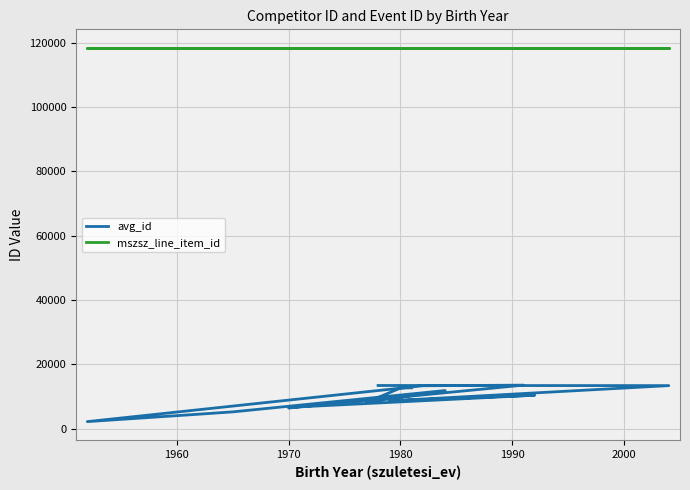

At how many categories does at least one series exceed 61527?

15